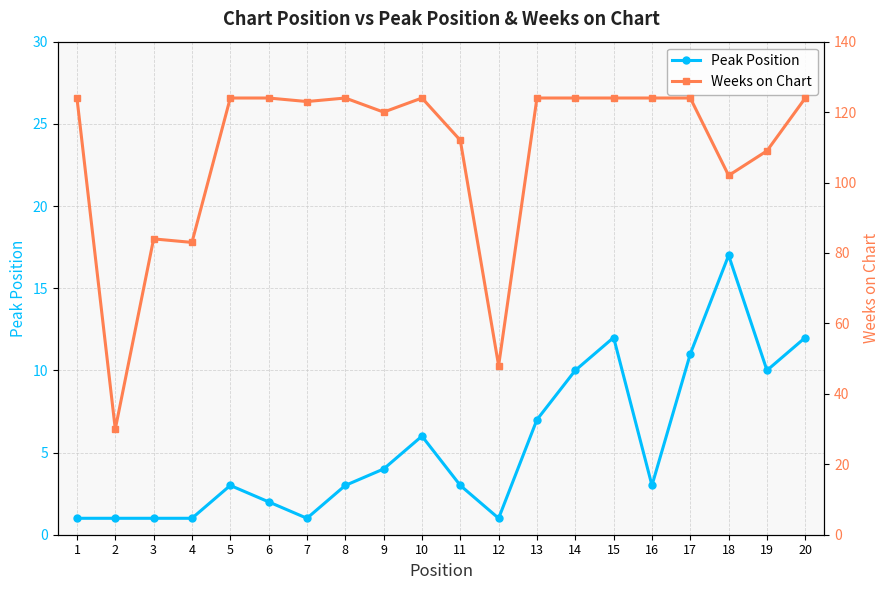

What is the greatest value displayed?

124